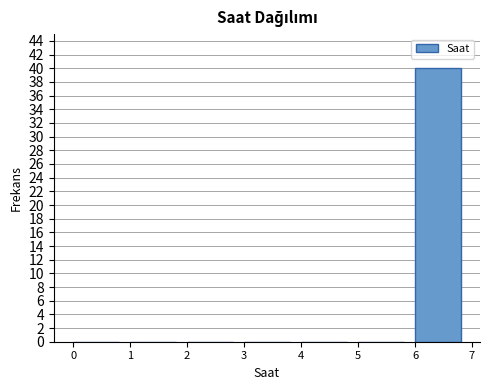

How tall is the bar that spans 6 to 7 on the x-axis? The values are not printed on the chart, so give them approximately, as read against the axis.

40